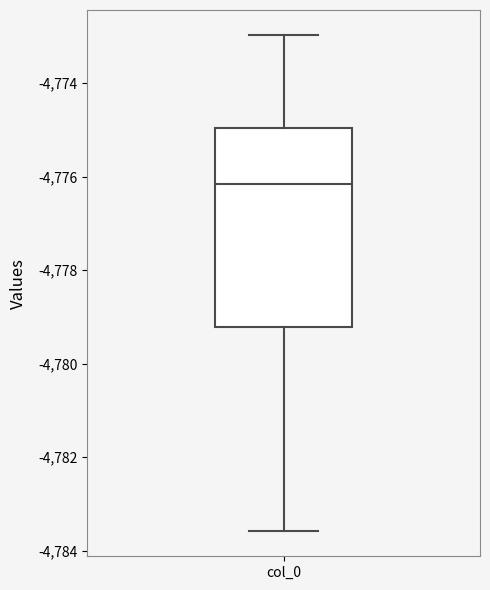

Read this box plot against the y-axis: the position of the median line, the range covered by the box, and the ends of both whiskers. The values are not printed on the chart, so give them approximately, as read against the axis.

median -4776.2, box -4779.2 to -4775.0, whiskers -4783.6 to -4773.0